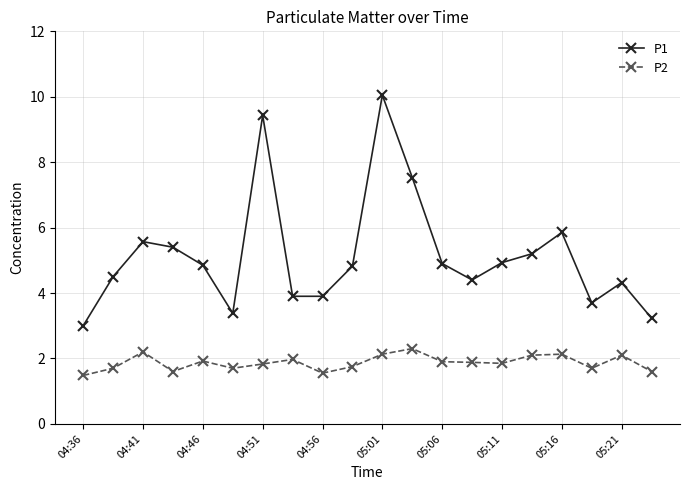

What is the minimum value shown in the chart?

1.5